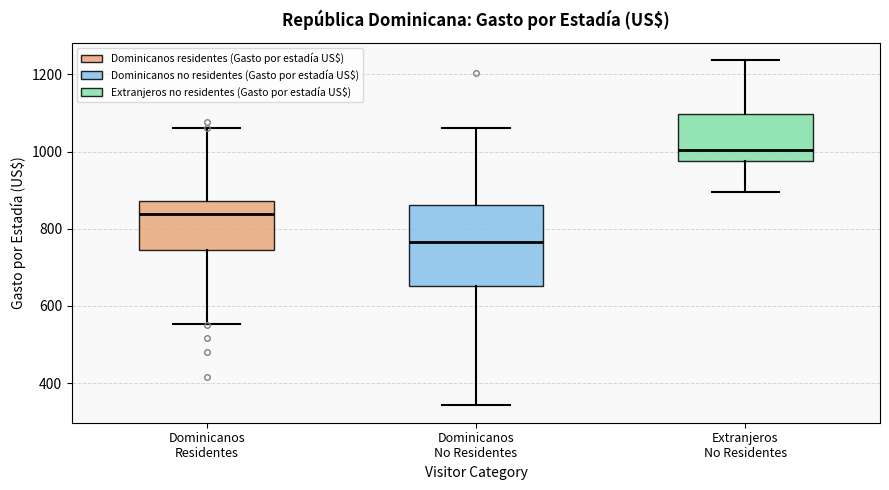

Which box has the highest median line?

Extranjeros No Residentes